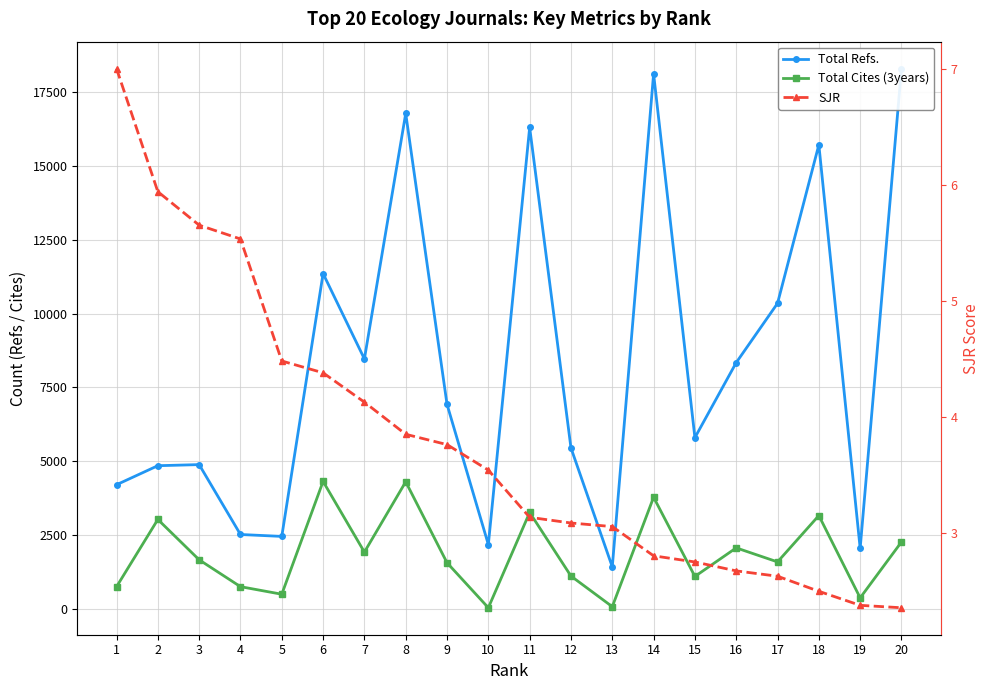

Which series changed the most between 2 and 16?

Total Refs.